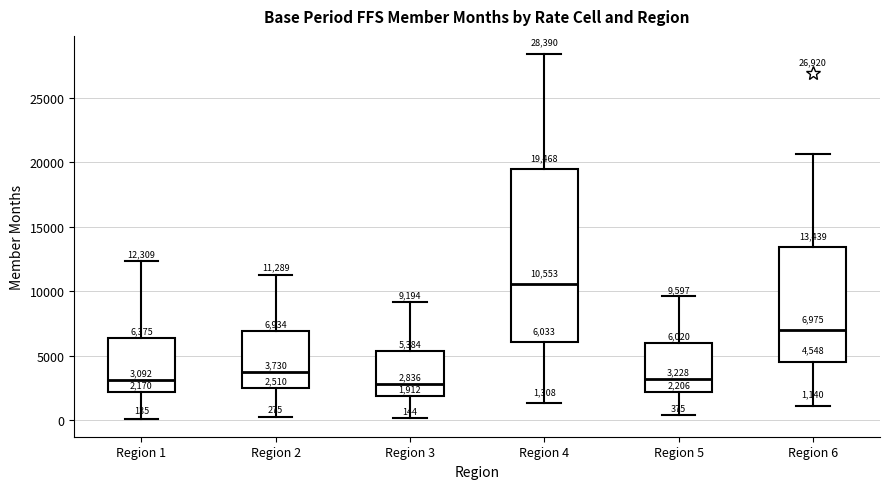

Comparing the boxes themselves (not the whiskers), which one is the tallest?

Region 4